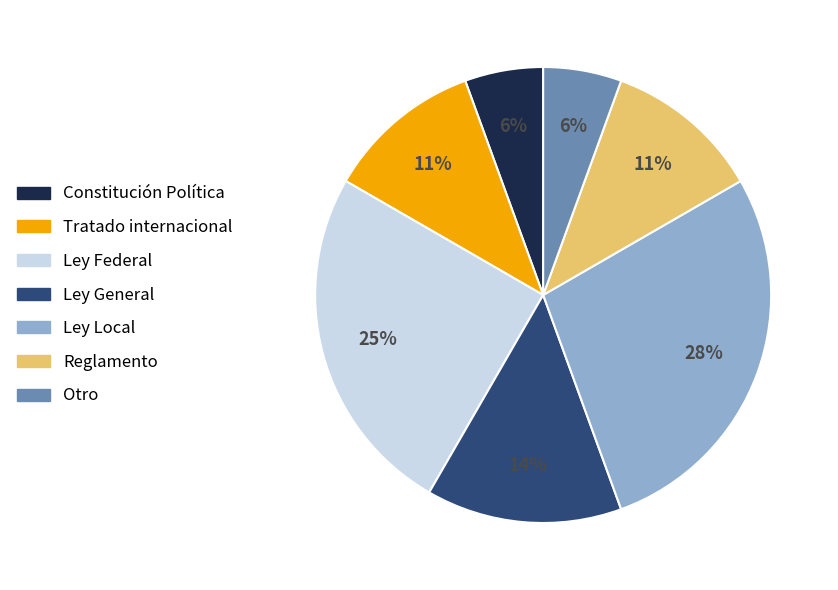

To the nearest percent, what is the difference between the Tratado internacional and Ley Local slice percentages?

17%